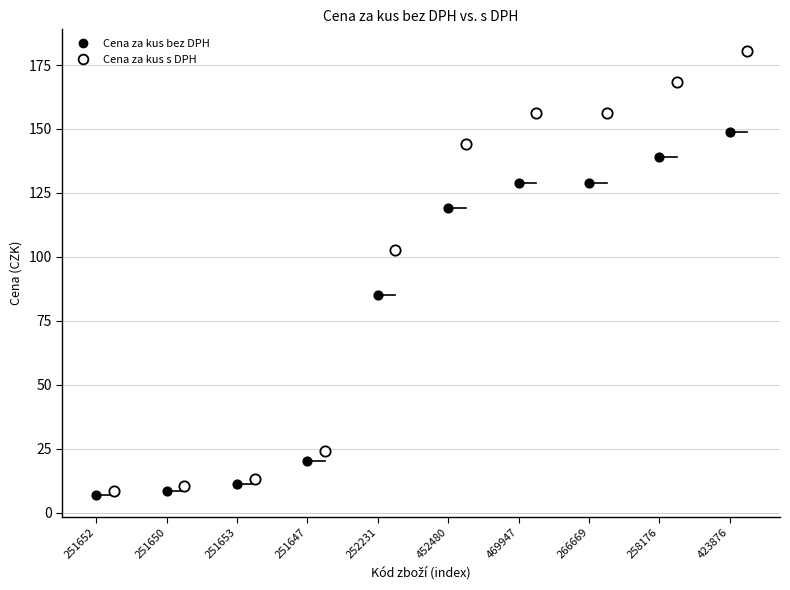

Which series reaches the maximum Y coordinate?

Cena za kus s DPH